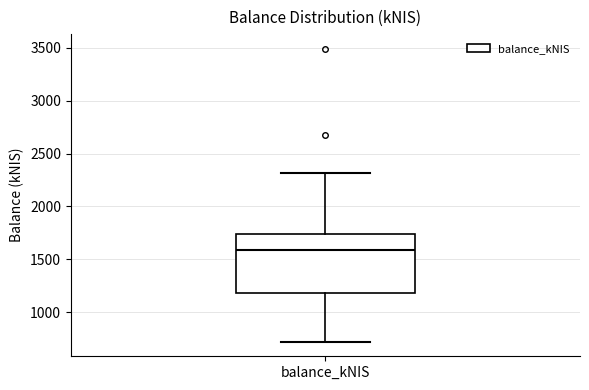

Where is the lower edge of the box for balance_kNIS on the y-axis? The values are not printed on the chart, so give them approximately, as read against the axis.

1200